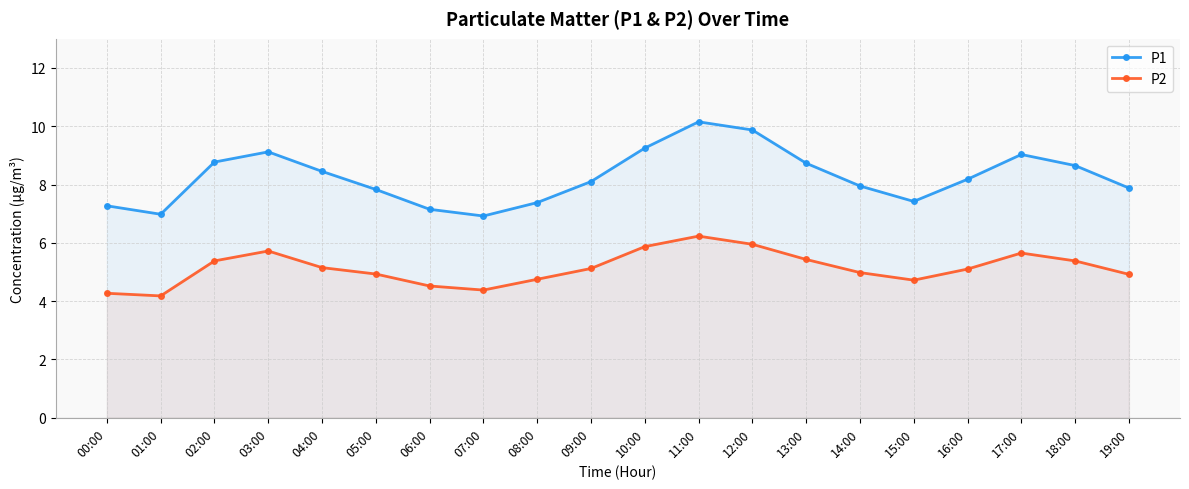

Which series has the largest range (max minus min)?

P1